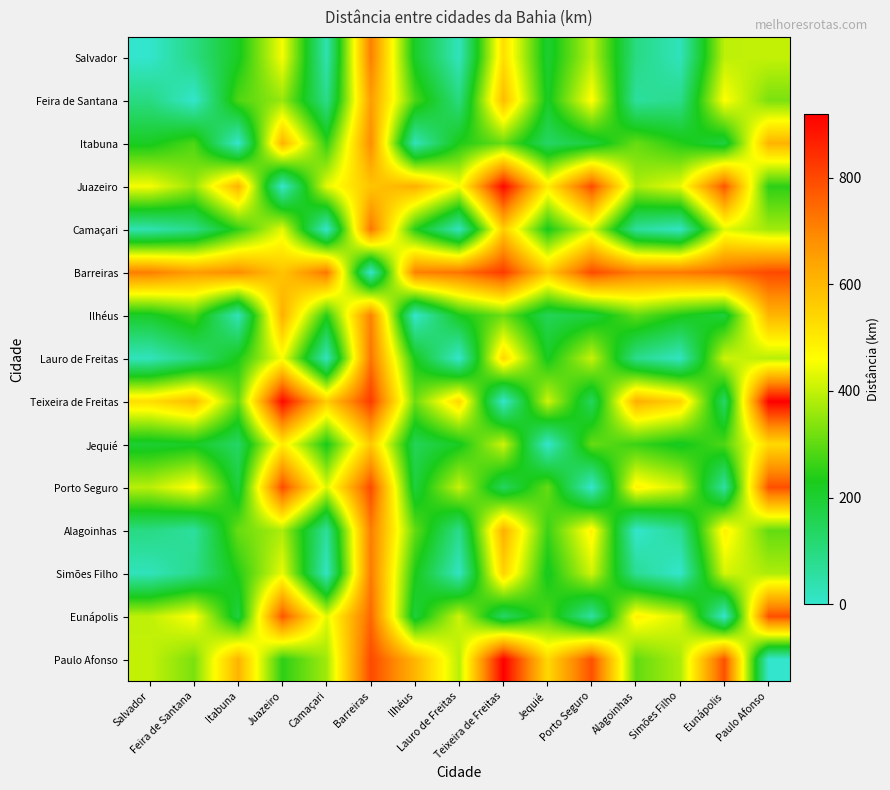

Reading left to right, what are all the values shown in this chart?

Salvador: Salvador=0	Feira de Santana=96	Itabuna=218	Juazeiro=452	Camaçari=36	Barreiras=713	Ilhéus=210	Lauro de Freitas=21	Teixeira de Freitas=525	Jequié=198	Porto Seguro=390	Alagoinhas=95	Simões Filho=23	Eunápolis=395	Paulo Afonso=400
Feira de Santana: Salvador=96	Feira de Santana=0	Itabuna=283	Juazeiro=357	Camaçari=85	Barreiras=656	Ilhéus=282	Lauro de Freitas=100	Teixeira de Freitas=593	Jequié=215	Porto Seguro=466	Alagoinhas=60	Simões Filho=84	Eunápolis=462	Paulo Afonso=328
Itabuna: Salvador=218	Feira de Santana=283	Itabuna=0	Juazeiro=610	Camaçari=254	Barreiras=685	Ilhéus=25	Lauro de Freitas=235	Teixeira de Freitas=310	Jequié=134	Porto Seguro=186	Alagoinhas=309	Simões Filho=242	Eunápolis=179	Paulo Afonso=610
Juazeiro: Salvador=452	Feira de Santana=357	Itabuna=610	Juazeiro=0	Camaçari=434	Barreiras=576	Ilhéus=617	Lauro de Freitas=453	Teixeira de Freitas=905	Jequié=495	Porto Seguro=795	Alagoinhas=377	Simões Filho=438	Eunápolis=778	Paulo Afonso=250
Camaçari: Salvador=36	Feira de Santana=85	Itabuna=254	Juazeiro=434	Camaçari=0	Barreiras=727	Ilhéus=245	Lauro de Freitas=21	Teixeira de Freitas=559	Jequié=229	Porto Seguro=424	Alagoinhas=64	Simões Filho=13	Eunápolis=430	Paulo Afonso=367
Barreiras: Salvador=713	Feira de Santana=656	Itabuna=685	Juazeiro=576	Camaçari=727	Barreiras=0	Ilhéus=708	Lauro de Freitas=730	Teixeira de Freitas=824	Jequié=567	Porto Seguro=798	Alagoinhas=715	Simões Filho=720	Eunápolis=750	Paulo Afonso=800
Ilhéus: Salvador=210	Feira de Santana=282	Itabuna=25	Juazeiro=617	Camaçari=245	Barreiras=708	Ilhéus=0	Lauro de Freitas=226	Teixeira de Freitas=314	Jequié=152	Porto Seguro=184	Alagoinhas=303	Simões Filho=234	Eunápolis=185	Paulo Afonso=607
Lauro de Freitas: Salvador=21	Feira de Santana=100	Itabuna=235	Juazeiro=453	Camaçari=21	Barreiras=730	Ilhéus=226	Lauro de Freitas=0	Teixeira de Freitas=539	Jequié=219	Porto Seguro=403	Alagoinhas=85	Simões Filho=15	Eunápolis=410	Paulo Afonso=389
Teixeira de Freitas: Salvador=525	Feira de Santana=593	Itabuna=310	Juazeiro=905	Camaçari=559	Barreiras=824	Ilhéus=314	Lauro de Freitas=539	Teixeira de Freitas=0	Jequié=410	Porto Seguro=142	Alagoinhas=618	Simões Filho=548	Eunápolis=131	Paulo Afonso=920
Jequié: Salvador=198	Feira de Santana=215	Itabuna=134	Juazeiro=495	Camaçari=229	Barreiras=567	Ilhéus=152	Lauro de Freitas=219	Teixeira de Freitas=410	Jequié=0	Porto Seguro=307	Alagoinhas=263	Simões Filho=217	Eunápolis=284	Paulo Afonso=535
Porto Seguro: Salvador=390	Feira de Santana=466	Itabuna=186	Juazeiro=795	Camaçari=424	Barreiras=798	Ilhéus=184	Lauro de Freitas=403	Teixeira de Freitas=142	Jequié=307	Porto Seguro=0	Alagoinhas=484	Simões Filho=413	Eunápolis=55	Paulo Afonso=789
Alagoinhas: Salvador=95	Feira de Santana=60	Itabuna=309	Juazeiro=377	Camaçari=64	Barreiras=715	Ilhéus=303	Lauro de Freitas=85	Teixeira de Freitas=618	Jequié=263	Porto Seguro=484	Alagoinhas=0	Simões Filho=73	Eunápolis=488	Paulo Afonso=305
Simões Filho: Salvador=23	Feira de Santana=84	Itabuna=242	Juazeiro=438	Camaçari=13	Barreiras=720	Ilhéus=234	Lauro de Freitas=15	Teixeira de Freitas=548	Jequié=217	Porto Seguro=413	Alagoinhas=73	Simões Filho=0	Eunápolis=418	Paulo Afonso=377
Eunápolis: Salvador=395	Feira de Santana=462	Itabuna=179	Juazeiro=778	Camaçari=430	Barreiras=750	Ilhéus=185	Lauro de Freitas=410	Teixeira de Freitas=131	Jequié=284	Porto Seguro=55	Alagoinhas=488	Simões Filho=418	Eunápolis=0	Paulo Afonso=789
Paulo Afonso: Salvador=400	Feira de Santana=328	Itabuna=610	Juazeiro=250	Camaçari=367	Barreiras=800	Ilhéus=607	Lauro de Freitas=389	Teixeira de Freitas=920	Jequié=535	Porto Seguro=789	Alagoinhas=305	Simões Filho=377	Eunápolis=789	Paulo Afonso=0